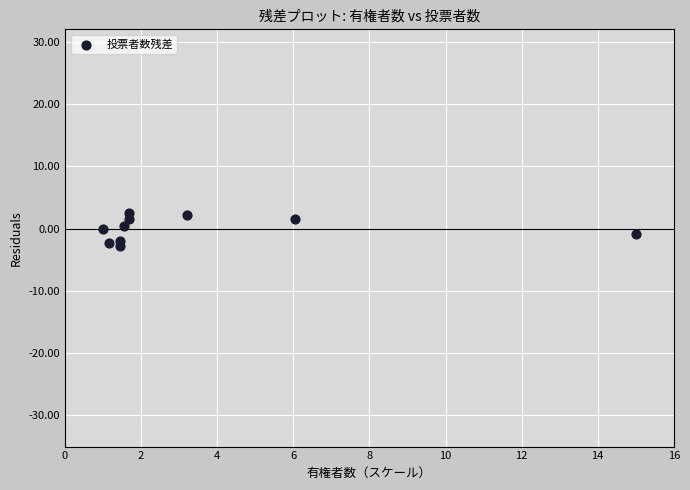

What is the range of X values (max minus min)?

14.0